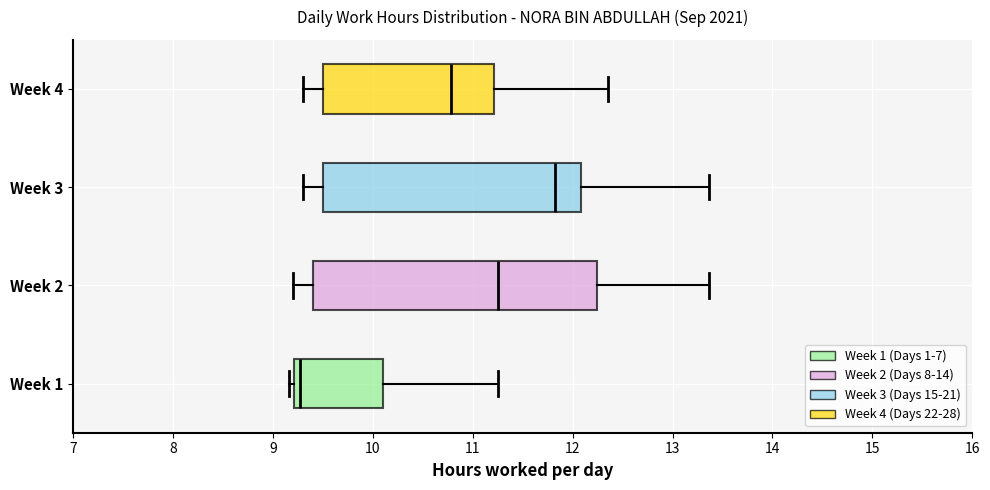

Reading bottom to top, transcribe this box plot: for each box, give where its median line is, the range the box spans, and where its two whiskers end, as read against the x-axis. The values are not printed on the chart, so give them approximately, as read against the axis.

Week 1: median 9.3, box 9.2 to 10.1, whiskers 9.2 (just left of the box's left edge) to 11.3
Week 2: median 11.3, box 9.4 to 12.2, whiskers 9.2 to 13.4
Week 3: median 11.8, box 9.5 to 12.1, whiskers 9.3 to 13.4
Week 4: median 10.8, box 9.5 to 11.2, whiskers 9.3 to 12.4